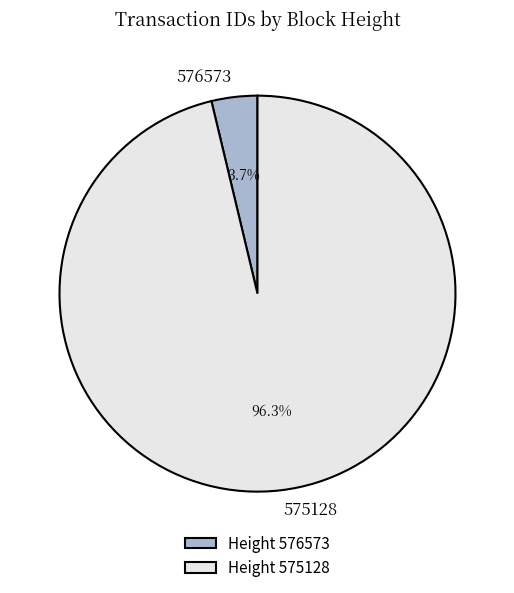

Does 576573 account for over 50% of the chart?

No